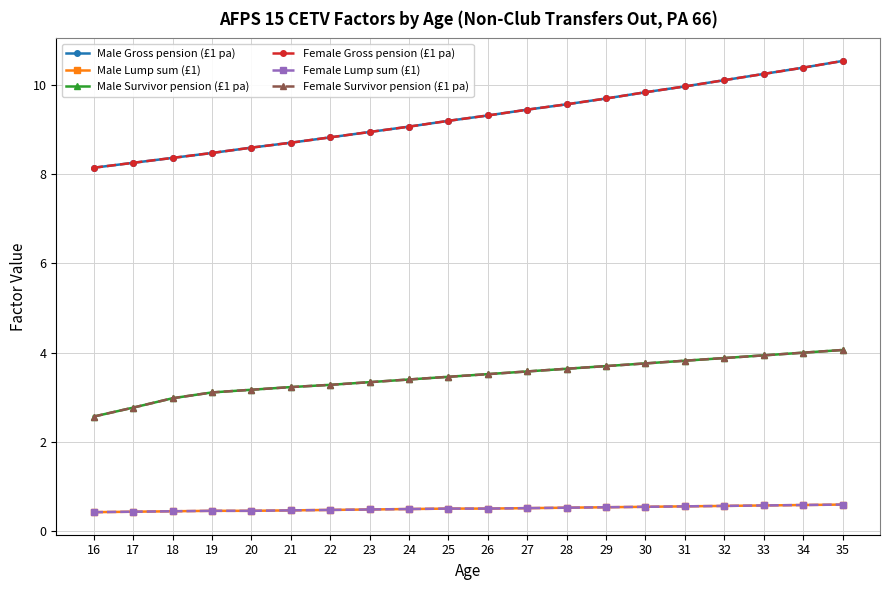

Is this an area chart (filled region under the line)?

No